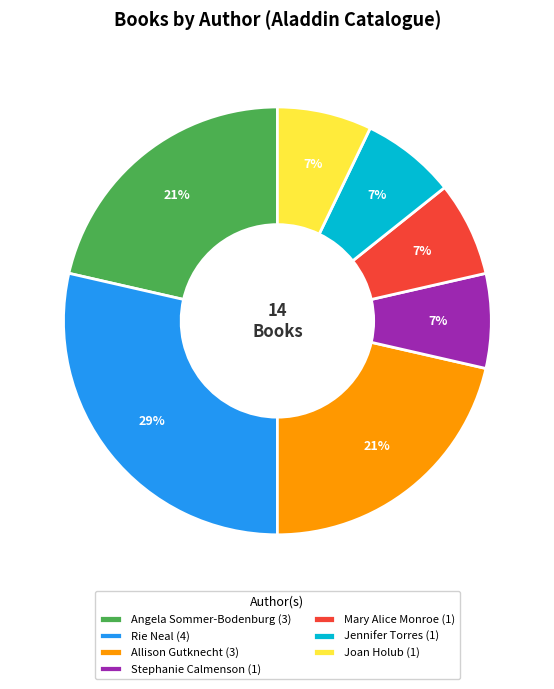

Count the number of slices in the pie.

7